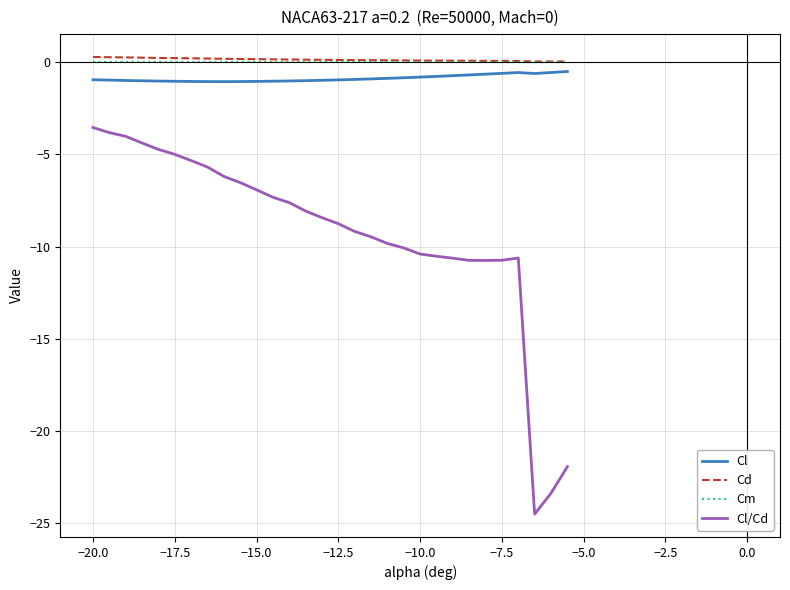

What is the minimum value shown in the chart?

-24.5